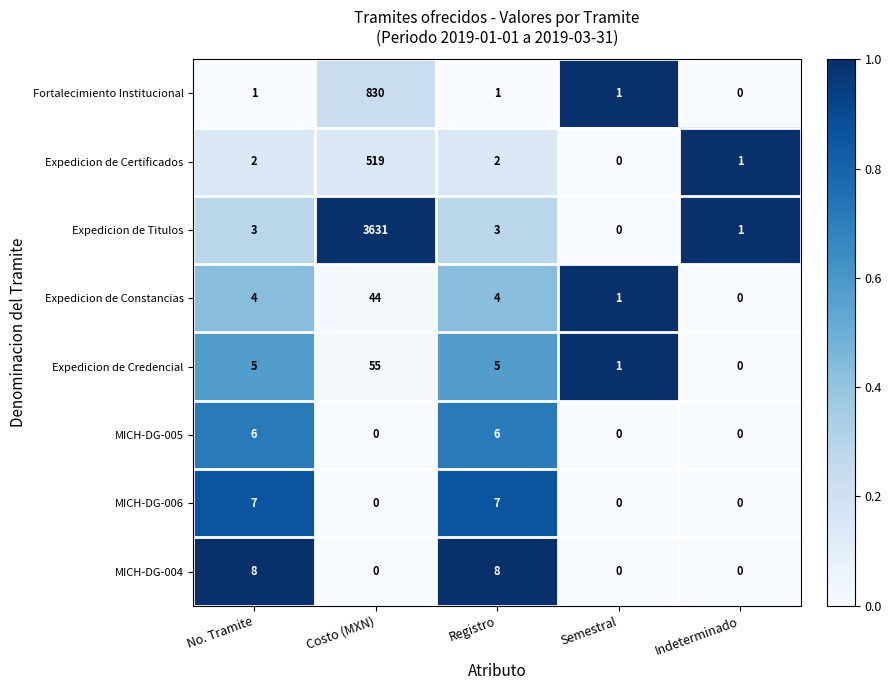

What is the greatest value displayed?

3631